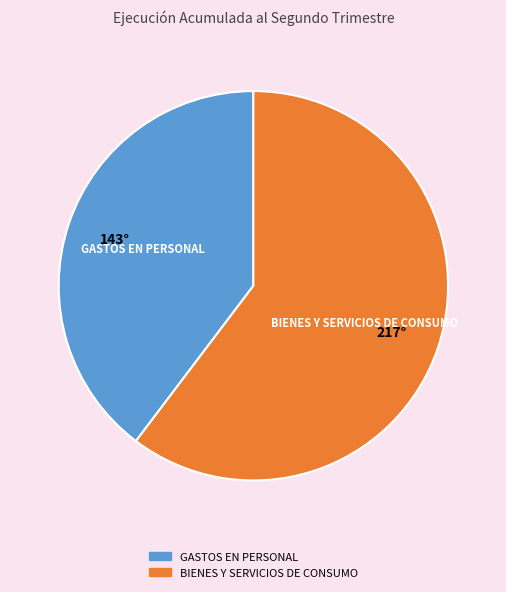

Is it true that GASTOS EN PERSONAL is 49% of the pie?

False